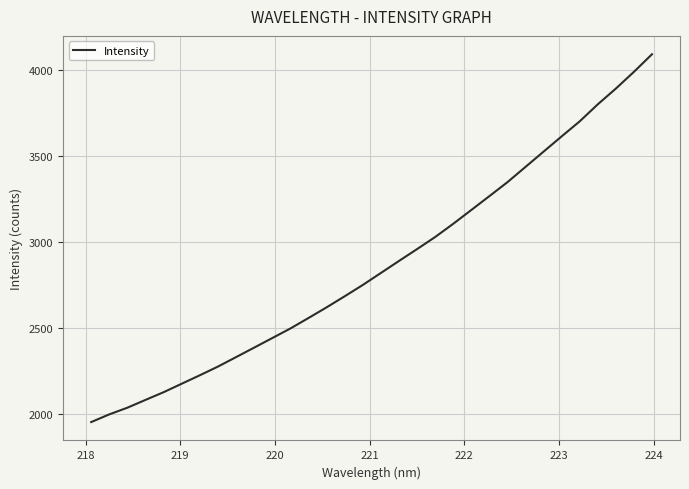

What is the smallest value displayed?

1954.7